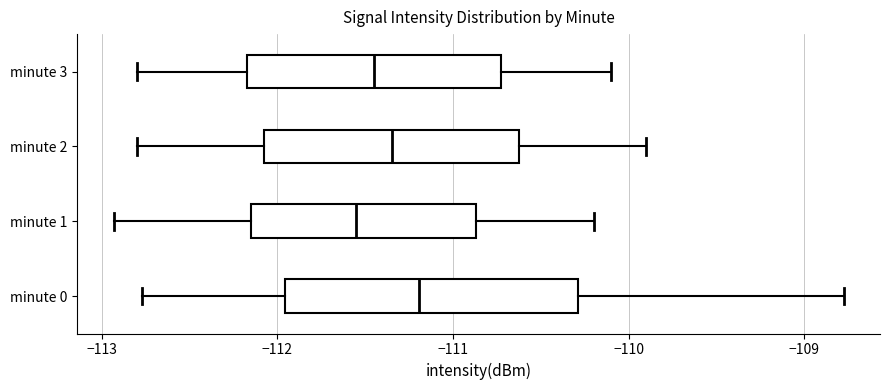

Reading bottom to top, read every box against the x-axis: the position of its median line, the range the box covers, and the ends of its whiskers. The values are not printed on the chart, so give them approximately, as read against the axis.

minute 0: median -111.2, box -112.0 to -110.3, whiskers -112.8 to -108.8
minute 1: median -111.5, box -112.1 to -110.9, whiskers -112.9 to -110.2
minute 2: median -111.3, box -112.1 to -110.6, whiskers -112.8 to -109.9
minute 3: median -111.4, box -112.2 to -110.7, whiskers -112.8 to -110.1